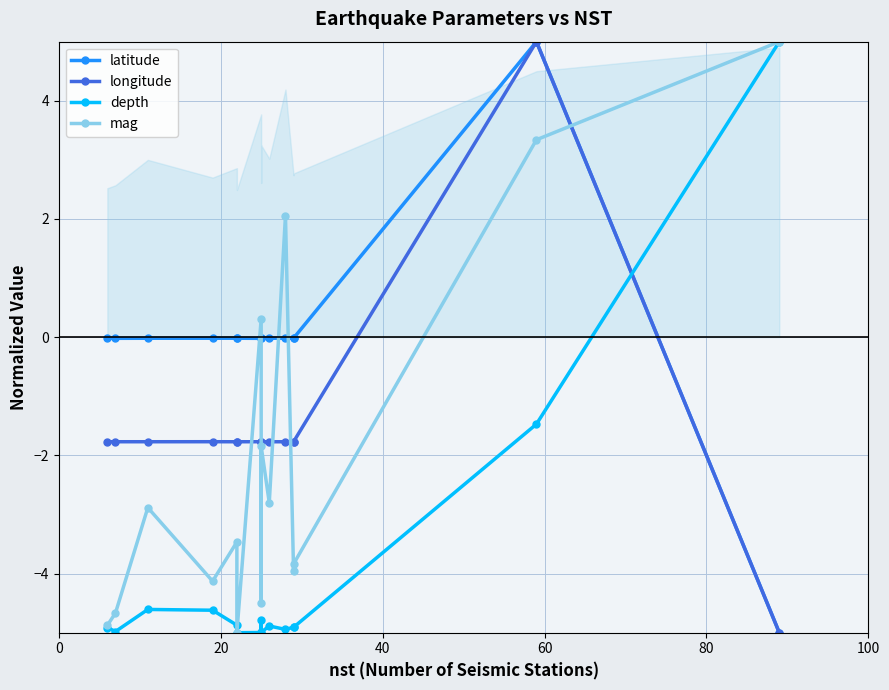

At how many categories does at least one series exceed 0?

4